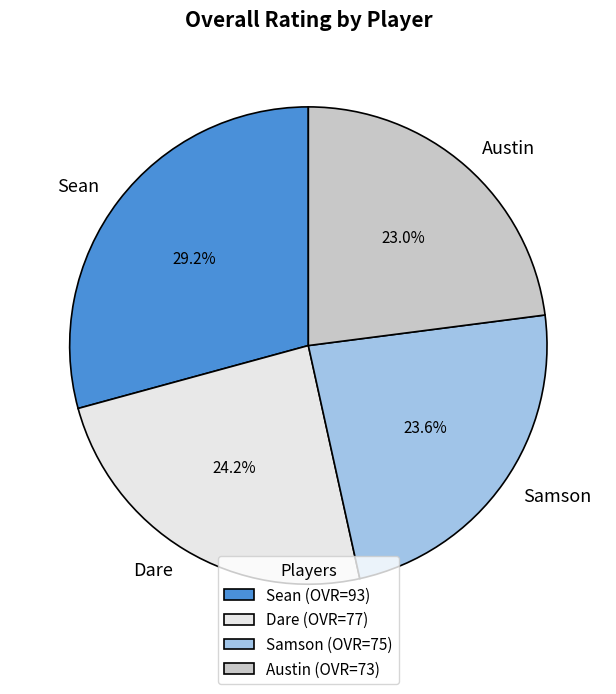

Which has a higher value, Samson or Austin?

Samson